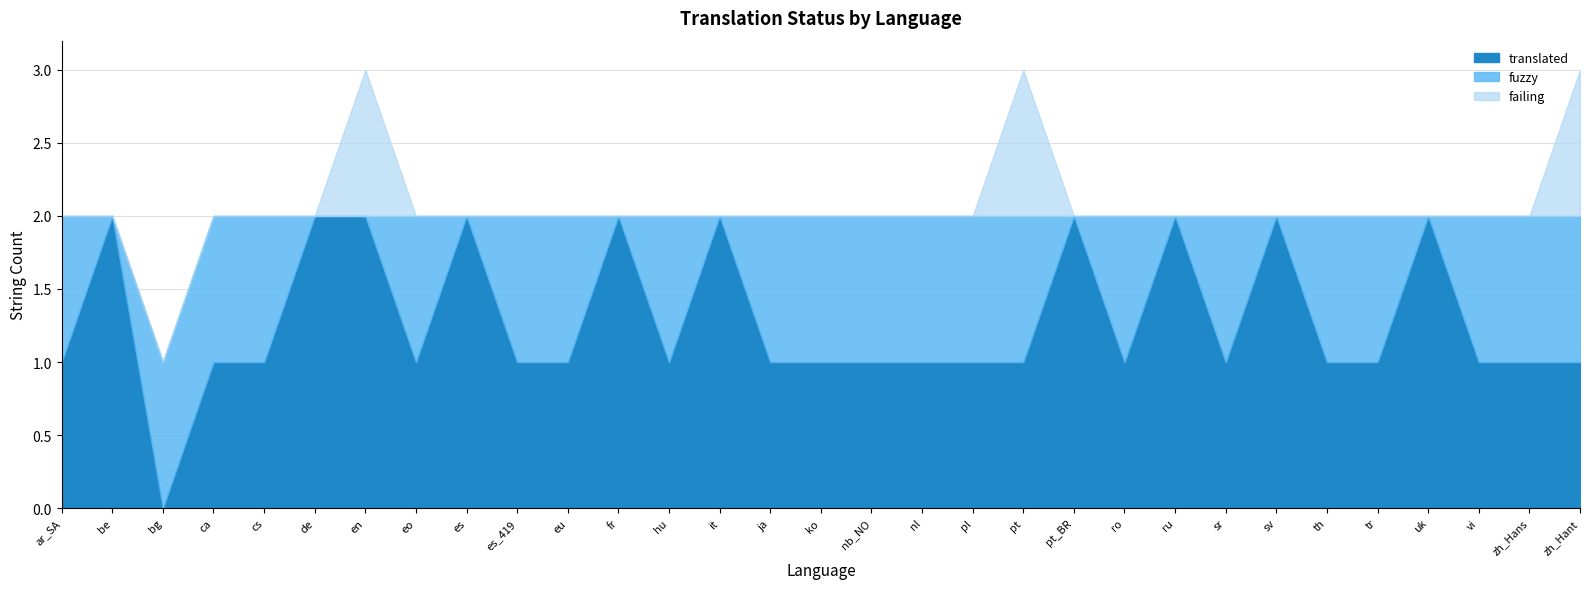

Count the fuzzy values in the range 0 to 1.

31